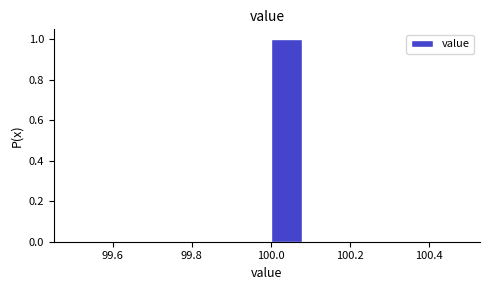

Reading left to right, transcribe this chart: for each bar, give the range it covers on the x-axis and its height. Neither the bar edges nor the heights are printed on the chart, so give them approximately, as read against the axes.

99.49 to 99.59: 0
99.59 to 99.69: 0
99.69 to 99.79: 0
99.79 to 99.89: 0
99.89 to 99.99: 0
99.99 to 100.09: 1
100.09 to 100.19: 0
100.19 to 100.29: 0
100.29 to 100.39: 0
100.39 to 100.49: 0